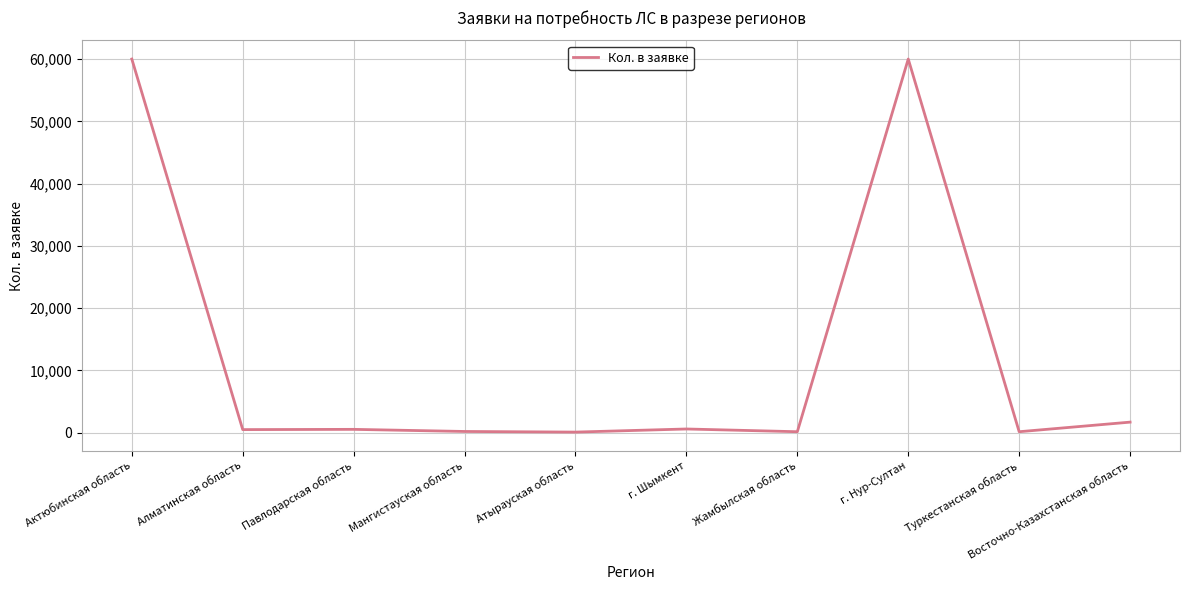

Which has a higher value, Павлодарская область or г. Нур-Султан?

г. Нур-Султан